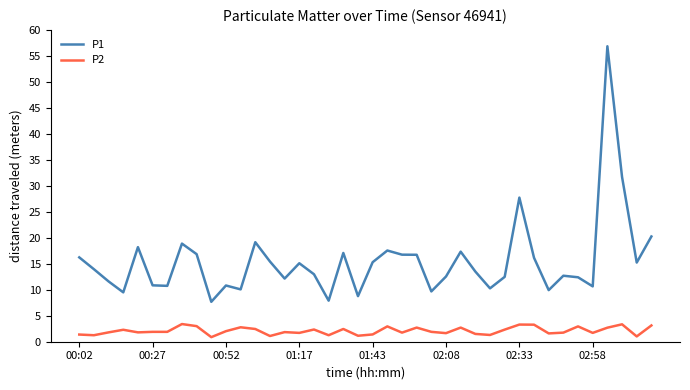

True or false: P2 and P1 cross at least once.

False